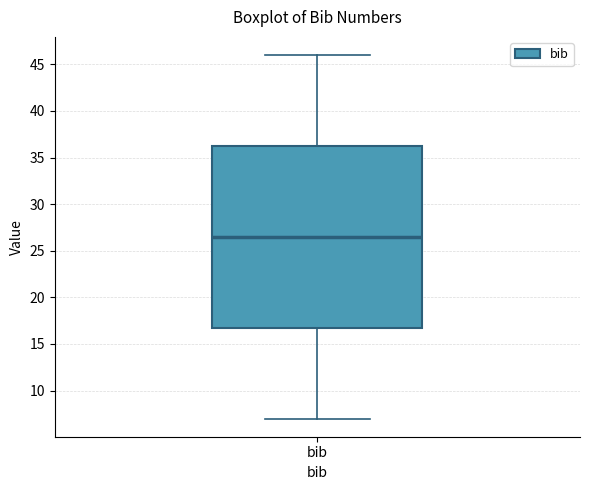

Read this box plot against the y-axis: the position of the median line, the range covered by the box, and the ends of both whiskers. The values are not printed on the chart, so give them approximately, as read against the axis.

median 26.5, box 17.0 to 36.5, whiskers 7.0 to 46.0